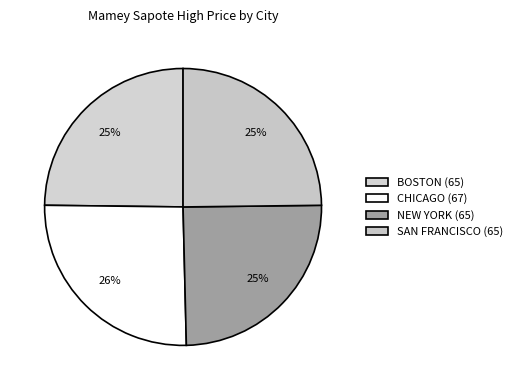

To the nearest percent, what percentage of the pie is SAN FRANCISCO?

25%